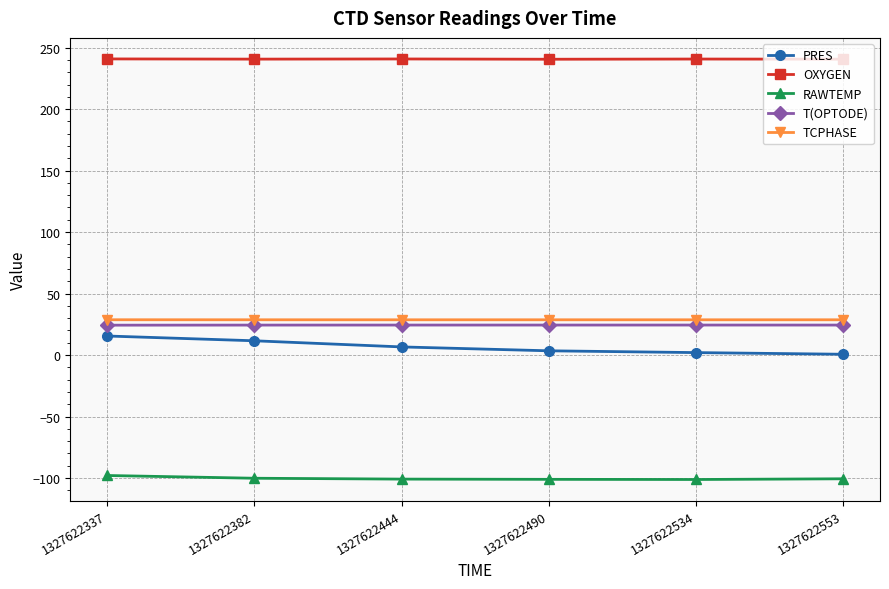

What is the lowest value of the OXYGEN series?

240.6